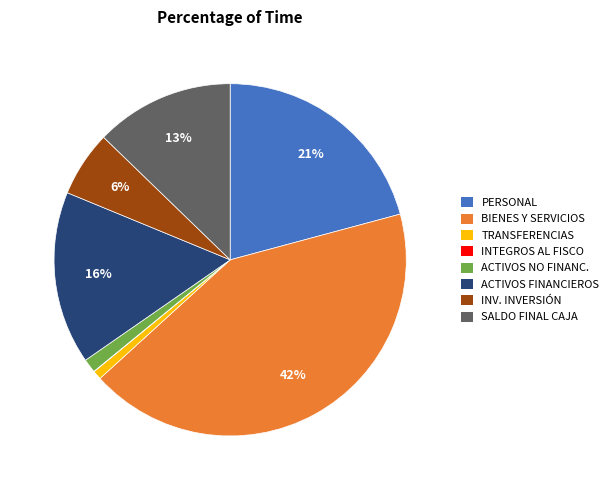

Does any single category account for the majority?

No